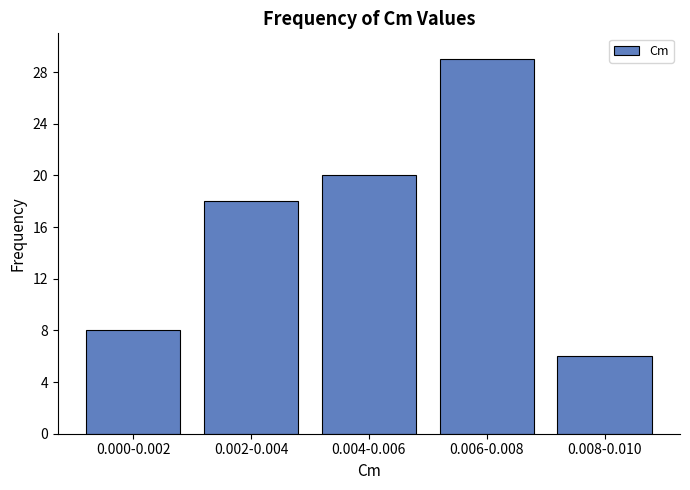

Reading left to right, what are all the values shown in this chart?

8	18	20	29	6